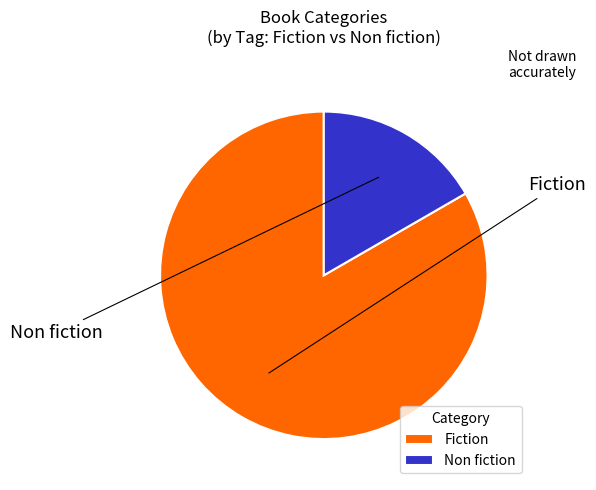

The Fiction slice represents 75% of the pie. True or false?

False